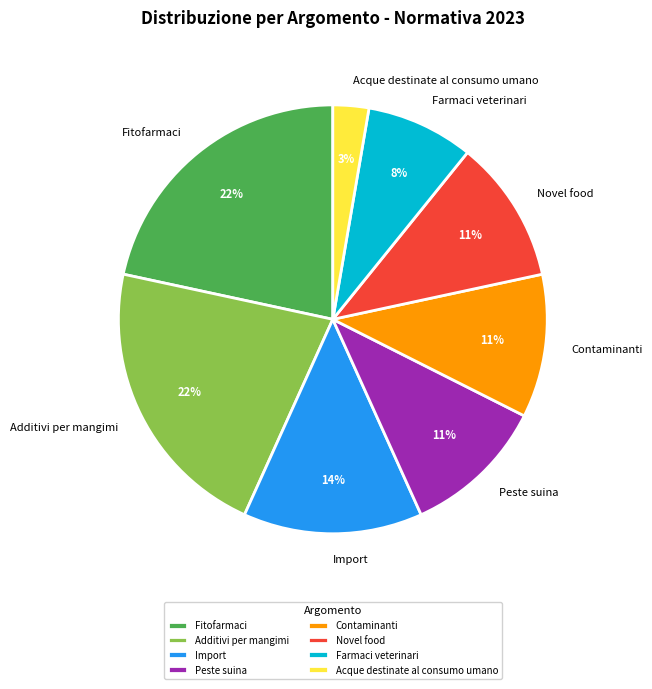

Which has a higher value, Fitofarmaci or Peste suina?

Fitofarmaci